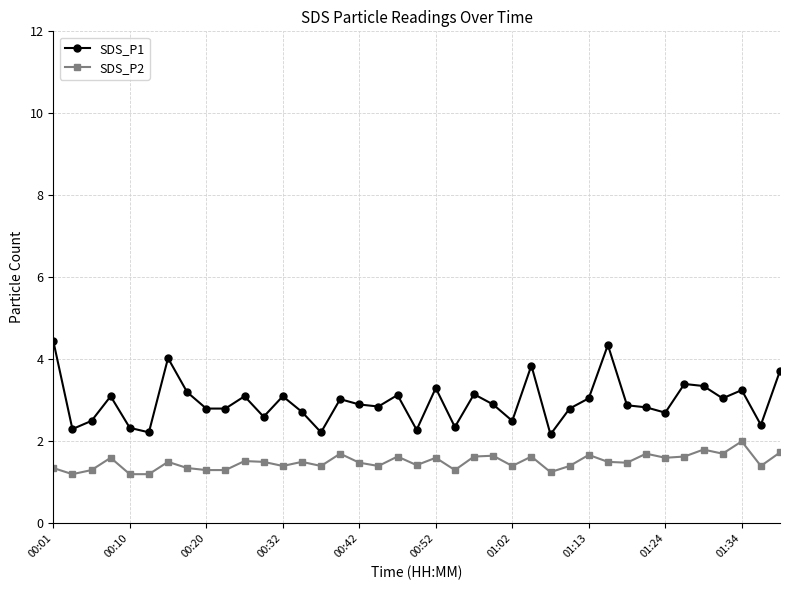

Which series has the largest total across all categories?

SDS_P1